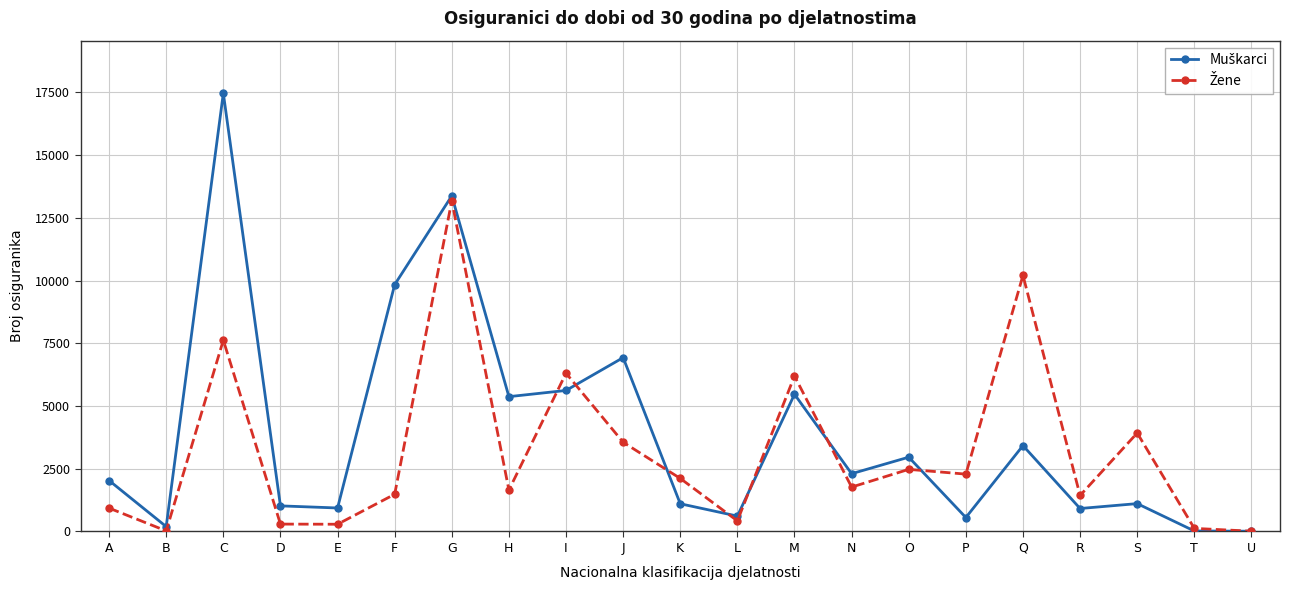

What is the total value across all series at N?

4071